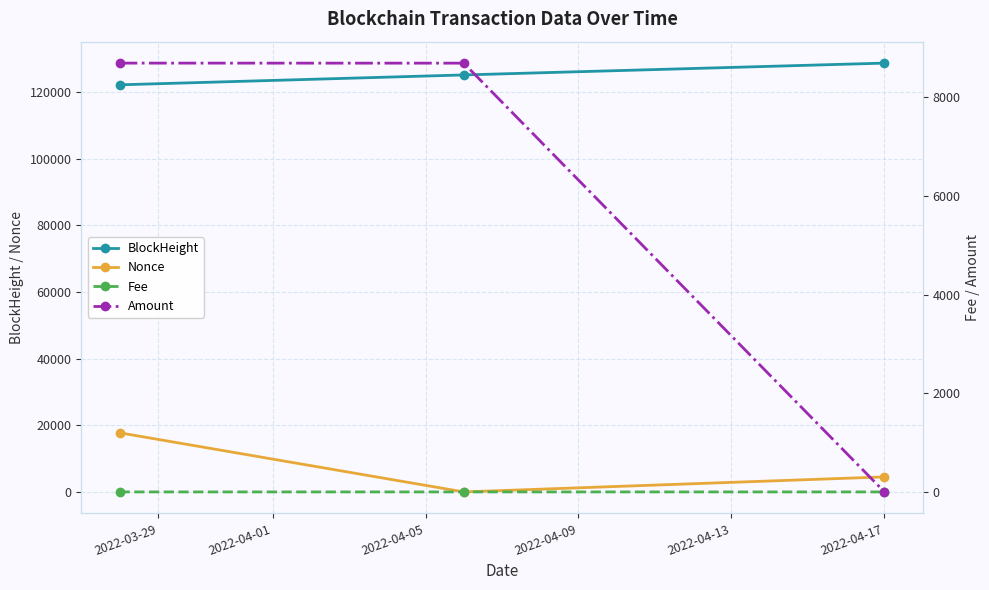

Which series has the widest spread of values?

Nonce